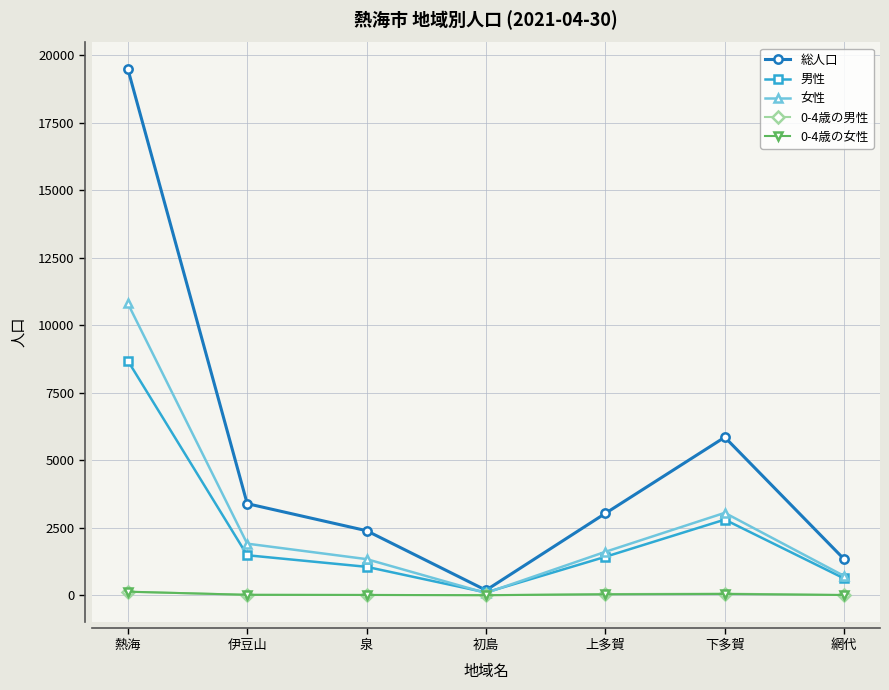

Count the number of categories in the chart.

7